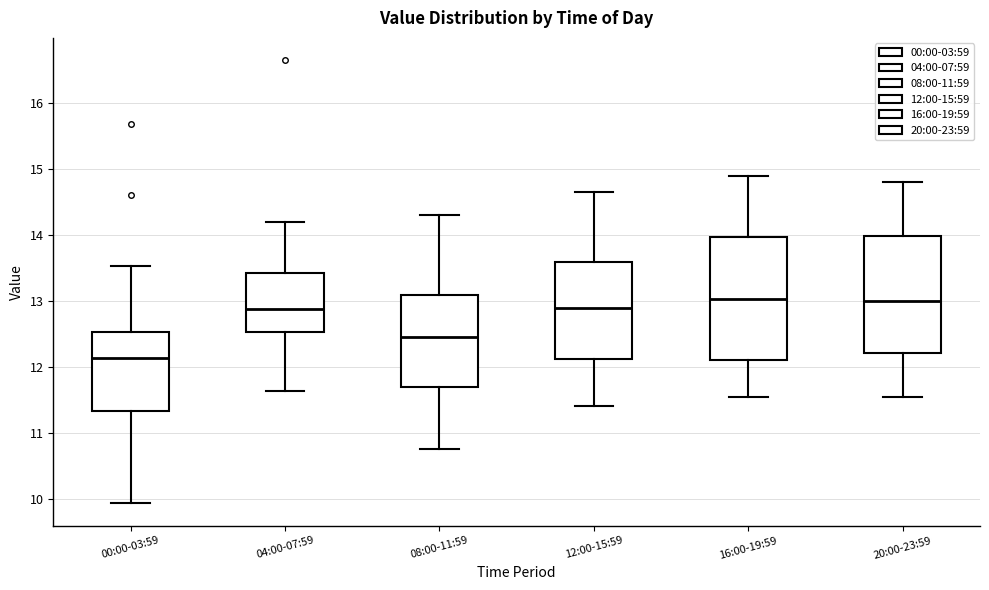

Reading left to right, transcribe this box plot: for each box, give where its median line is, the range the box spans, and where its two whiskers end, as read against the y-axis. The values are not printed on the chart, so give them approximately, as read against the axis.

00:00-03:59: median 12.1, box 11.3 to 12.5, whiskers 9.9 to 13.5
04:00-07:59: median 12.9, box 12.5 to 13.4, whiskers 11.6 to 14.2
08:00-11:59: median 12.5, box 11.7 to 13.1, whiskers 10.8 to 14.3
12:00-15:59: median 12.9, box 12.1 to 13.6, whiskers 11.4 to 14.7
16:00-19:59: median 13.0, box 12.1 to 14.0, whiskers 11.6 to 14.9
20:00-23:59: median 13.0, box 12.2 to 14.0, whiskers 11.6 to 14.8